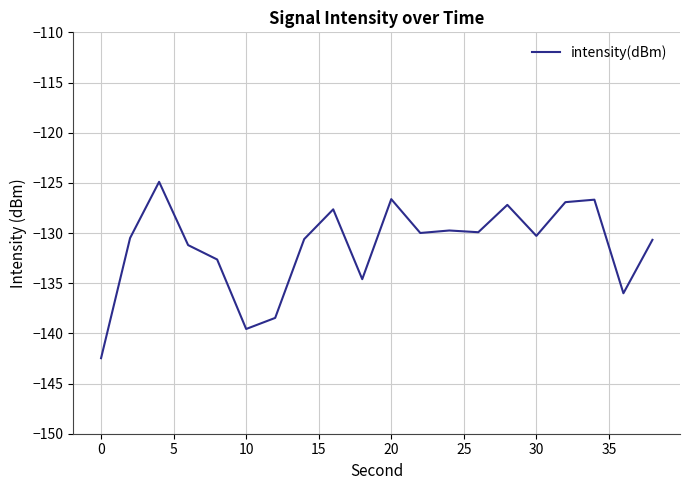

What is the difference between the maximum and minimum values?

17.6